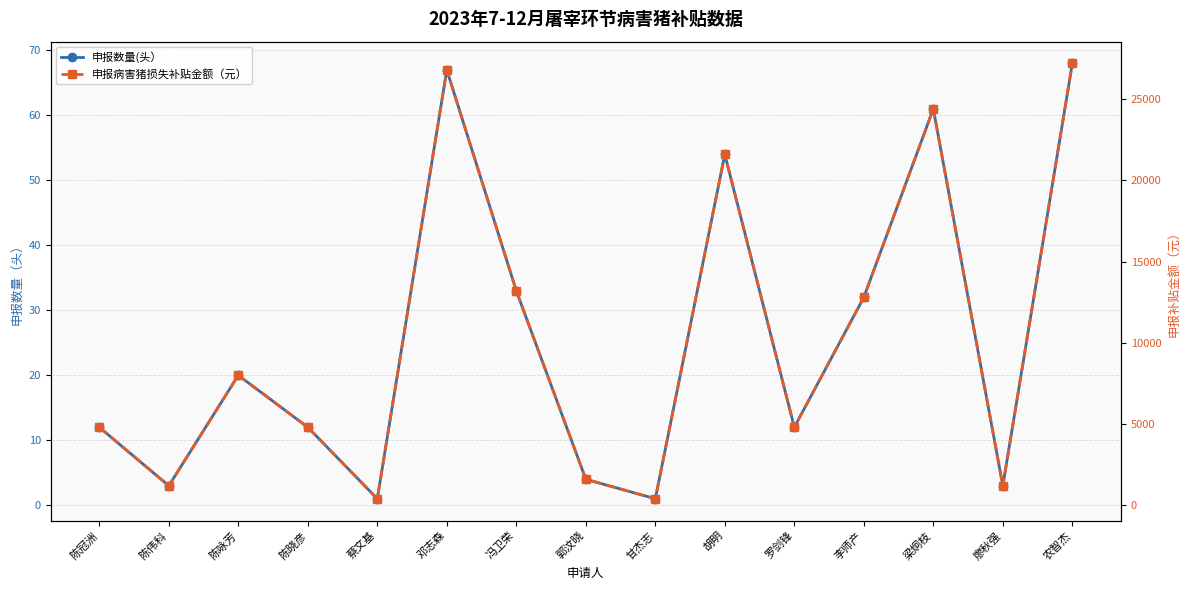

Reading left to right, transcribe all the data shown in this chart.

申报数量(头）: 陈冠洲=12	陈伟科=3	陈咏芳=20	陈晓彦=12	蔡文基=1	邓志森=67	冯卫荣=33	郭汶晓=4	甘杰志=1	胡明=54	罗剑锋=12	李师产=32	梁炯枝=61	廖秋强=3	农智杰=68
申报病害猪损失补贴金额（元）: 陈冠洲=4800	陈伟科=1200	陈咏芳=8000	陈晓彦=4800	蔡文基=400	邓志森=26800	冯卫荣=13200	郭汶晓=1600	甘杰志=400	胡明=21600	罗剑锋=4800	李师产=12800	梁炯枝=24400	廖秋强=1200	农智杰=27200